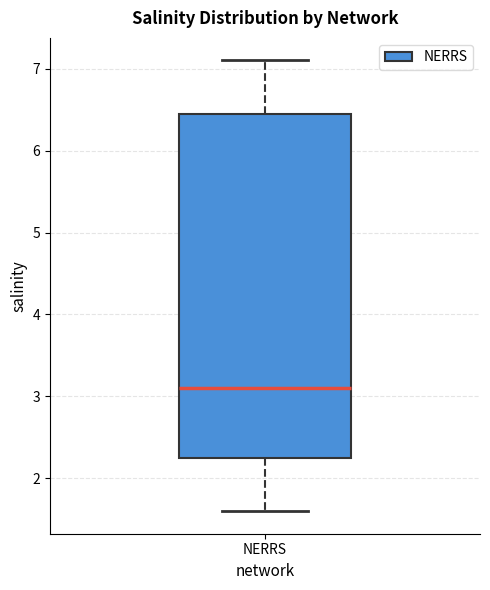

Where does the upper whisker of the box for NERRS end on the y-axis? The values are not printed on the chart, so give them approximately, as read against the axis.

7.1